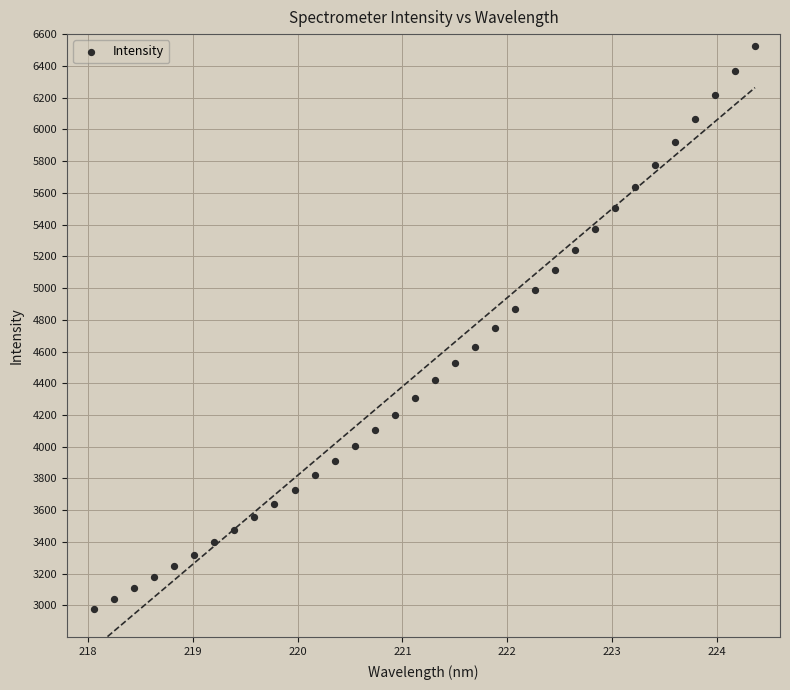

What is the range of X values (max minus min)?

6.3